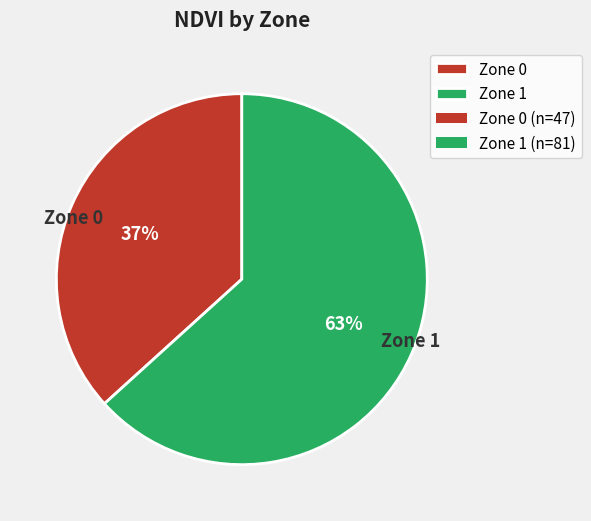

To the nearest percent, what is the combined percentage of Zone 1 and Zone 0?

100%